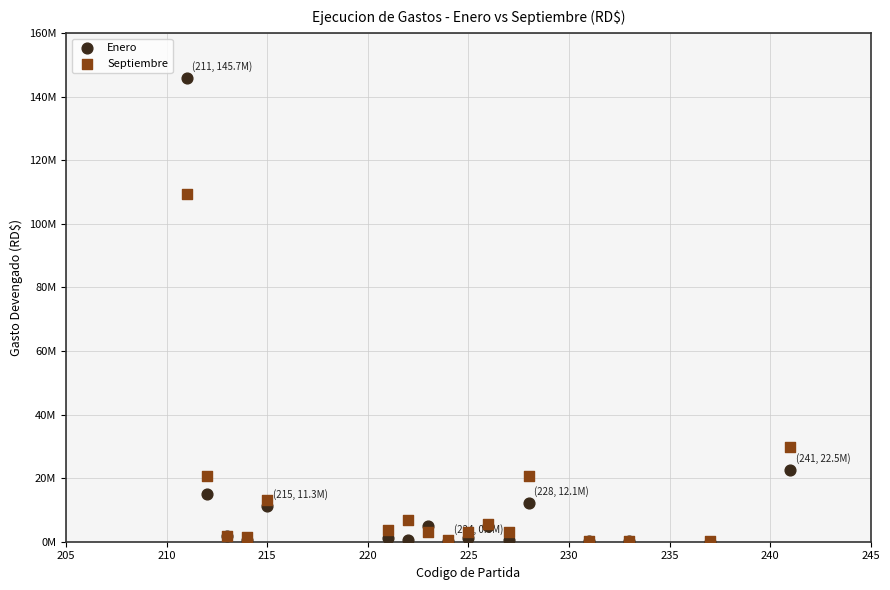

What are all the series names shown in the legend?

Enero, Septiembre